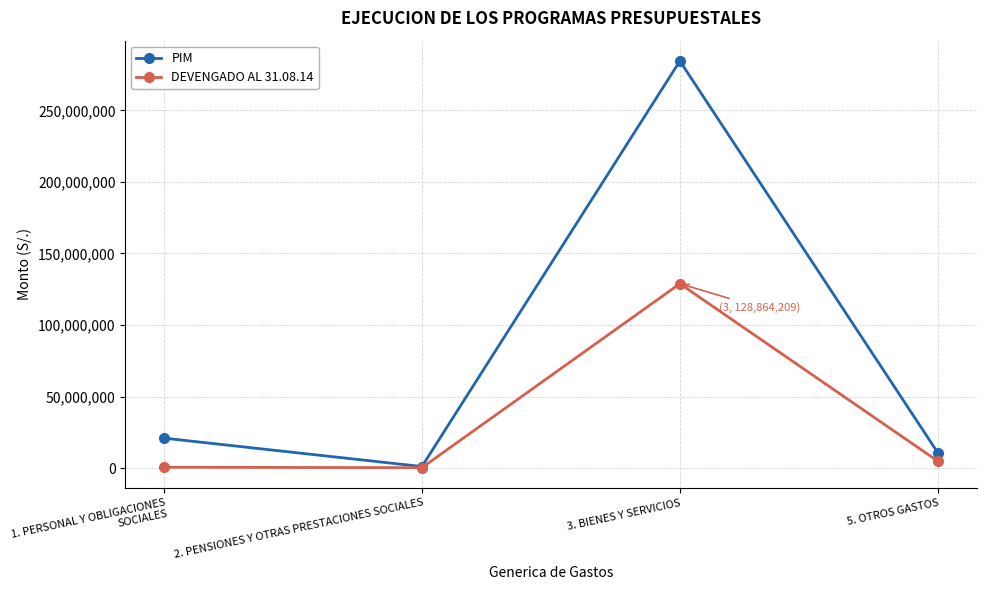

What is the label of the 4th point from the left?

5. OTROS GASTOS